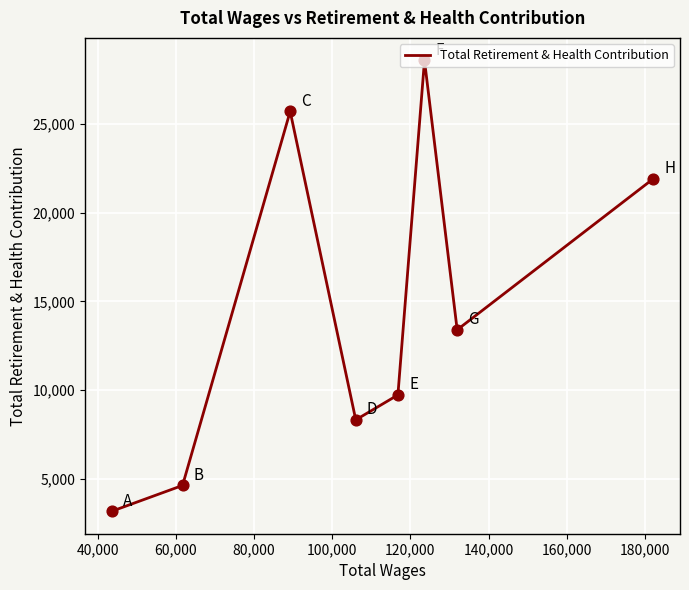

What is the average value?

14434